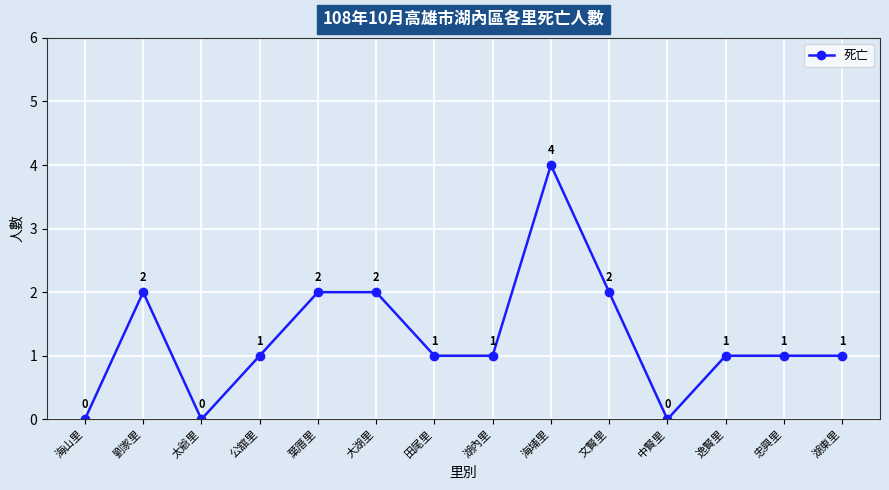

What is the change in value from 公舘里 to 文賢里?

+1